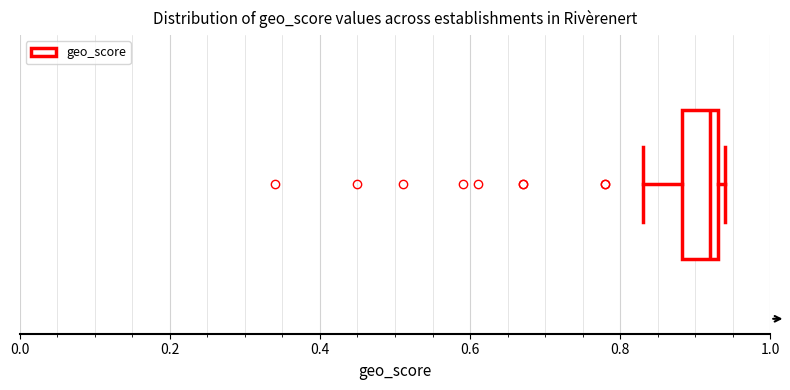

Transcribe this box plot: give where the median line is, the range the box spans, and where the two whiskers end, as read against the x-axis. The values are not printed on the chart, so give them approximately, as read against the axis.

median 0.92, box 0.88 to 0.94, whiskers 0.84 to 0.94 (just right of the box's right edge)